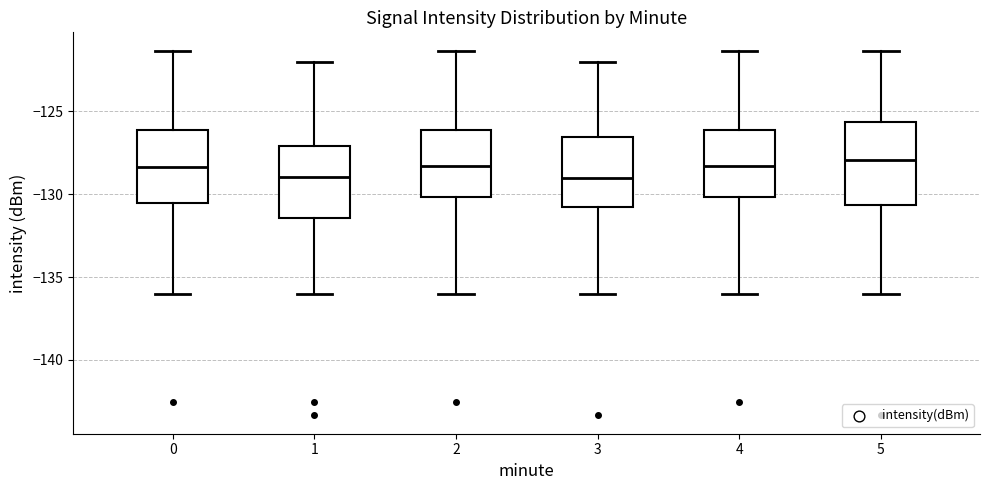

Reading left to right, transcribe this box plot: for each box, give where its median line is, the range the box spans, and where its two whiskers end, as read against the y-axis. The values are not printed on the chart, so give them approximately, as read against the axis.

0: median -128.5, box -130.5 to -126.0, whiskers -136.0 to -121.5
1: median -129.0, box -131.5 to -127.0, whiskers -136.0 to -122.0
2: median -128.5, box -130.0 to -126.0, whiskers -136.0 to -121.5
3: median -129.0, box -131.0 to -126.5, whiskers -136.0 to -122.0
4: median -128.5, box -130.0 to -126.0, whiskers -136.0 to -121.5
5: median -128.0, box -130.5 to -125.5, whiskers -136.0 to -121.5